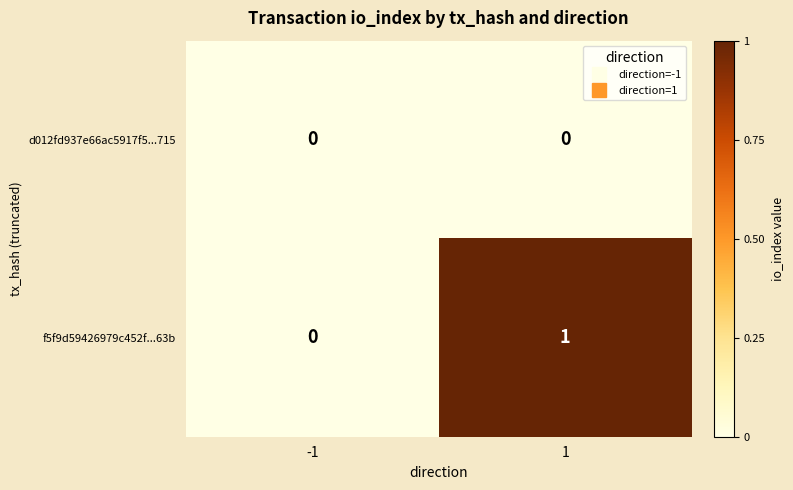

Is it true that f5f9d59426979c452f...63b equals -1 at -1?

False